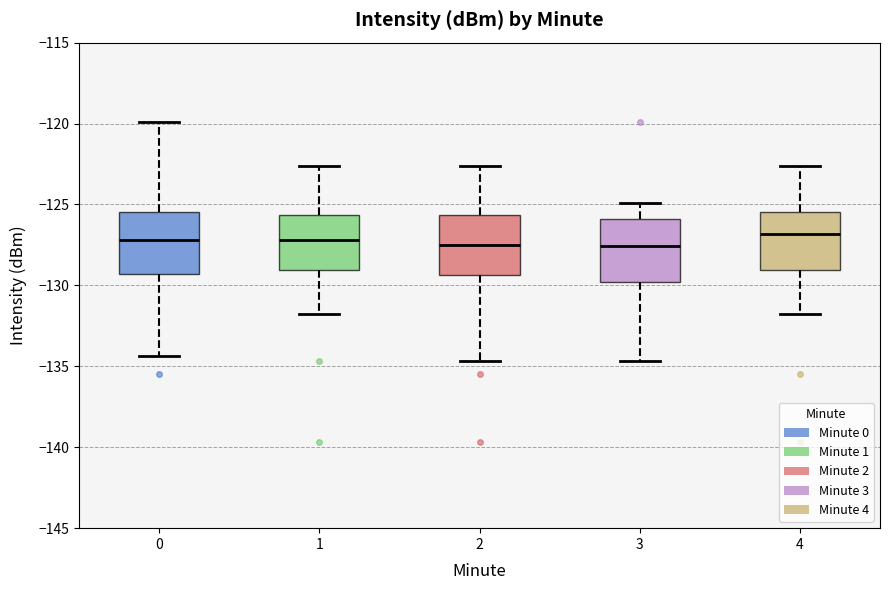

Reading left to right, transcribe this box plot: for each box, give where its median line is, the range the box spans, and where its two whiskers end, as read against the y-axis. The values are not printed on the chart, so give them approximately, as read against the axis.

0: median -127.0, box -129.5 to -125.5, whiskers -134.5 to -120.0
1: median -127.0, box -129.0 to -125.5, whiskers -132.0 to -122.5
2: median -127.5, box -129.5 to -125.5, whiskers -134.5 to -122.5
3: median -127.5, box -130.0 to -126.0, whiskers -134.5 to -125.0
4: median -127.0, box -129.0 to -125.5, whiskers -132.0 to -122.5